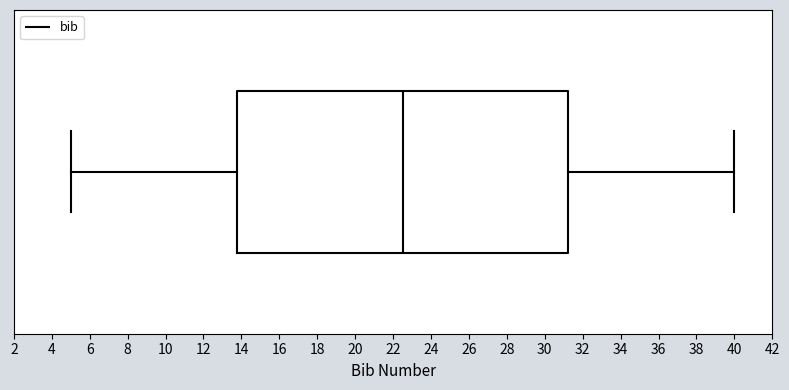

Transcribe this box plot: give where the median line is, the range the box spans, and where the two whiskers end, as read against the x-axis. The values are not printed on the chart, so give them approximately, as read against the axis.

median 22.6, box 13.8 to 31.2, whiskers 5.0 to 40.0